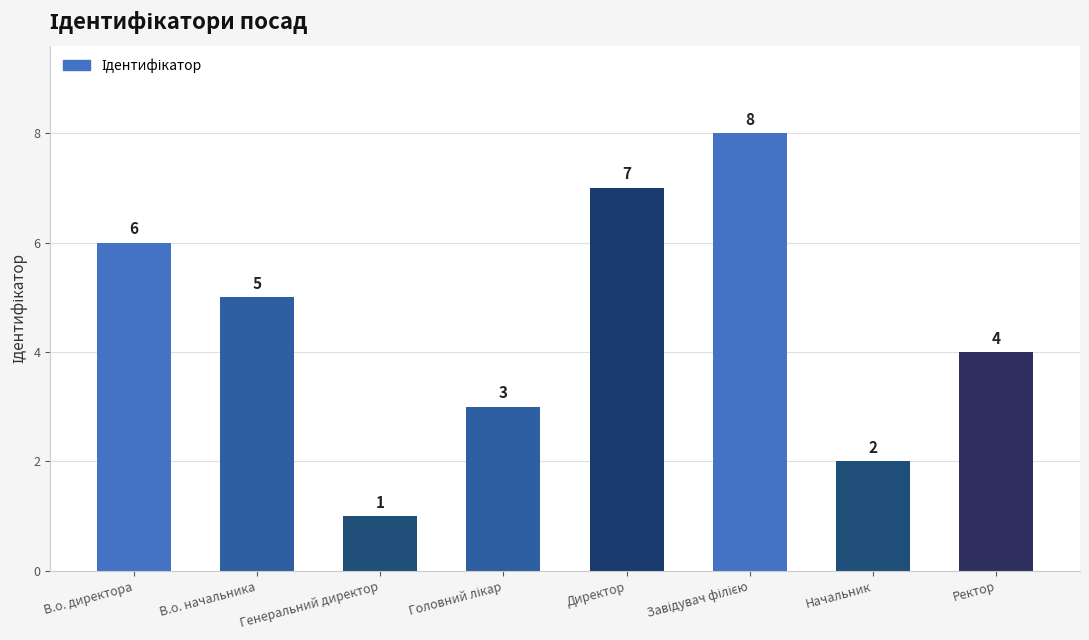

At which category does the chart reach its minimum across all series?

Генеральний директор